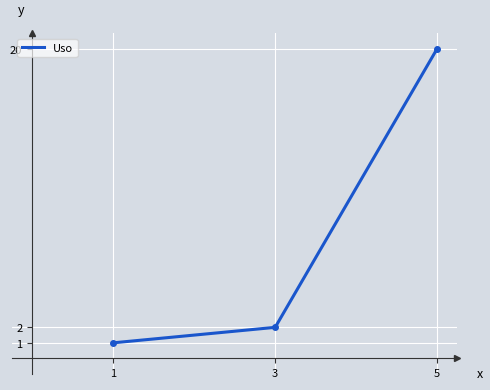

Between 1 and 3, which is larger?

3